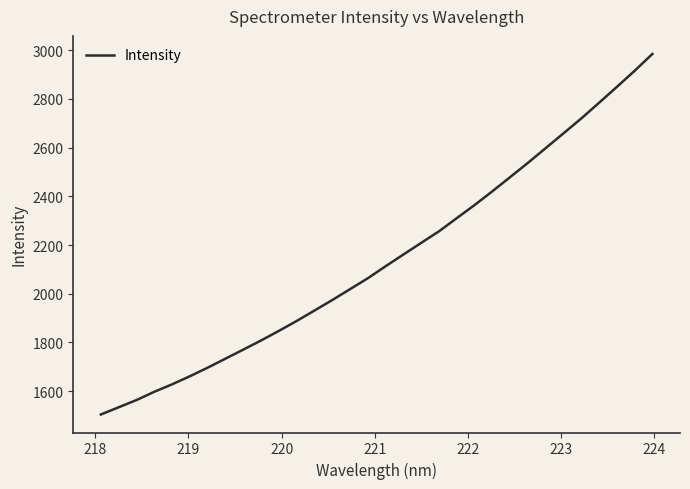

What is the difference between the maximum and minimum values?

1480.3